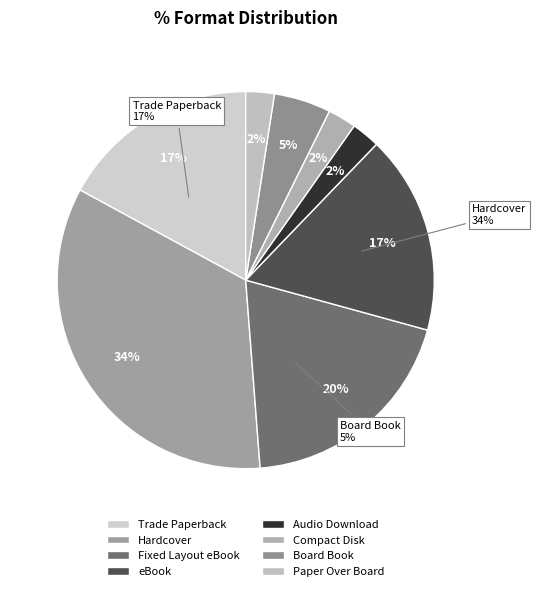

To the nearest percent, what portion does Audio Download represent?

2%